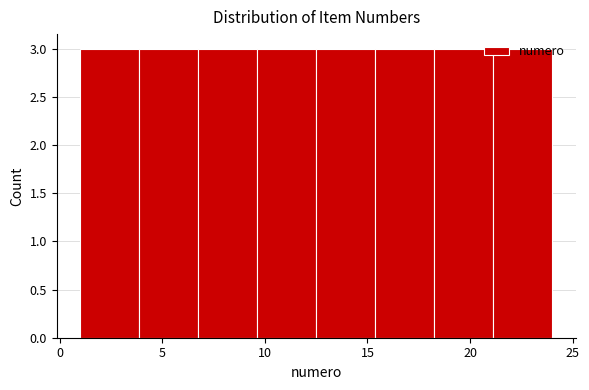

Reading left to right, list every bar in this chart as the range it spans on the x-axis followed by its height. Neither the bar edges nor the heights are printed on the chart, so give them approximately, as read against the axes.

1.0 to 4.0: 3
4.0 to 7.0: 3
7.0 to 9.5: 3
9.5 to 12.5: 3
12.5 to 15.5: 3
15.5 to 18.5: 3
18.5 to 21.0: 3
21.0 to 24.0: 3